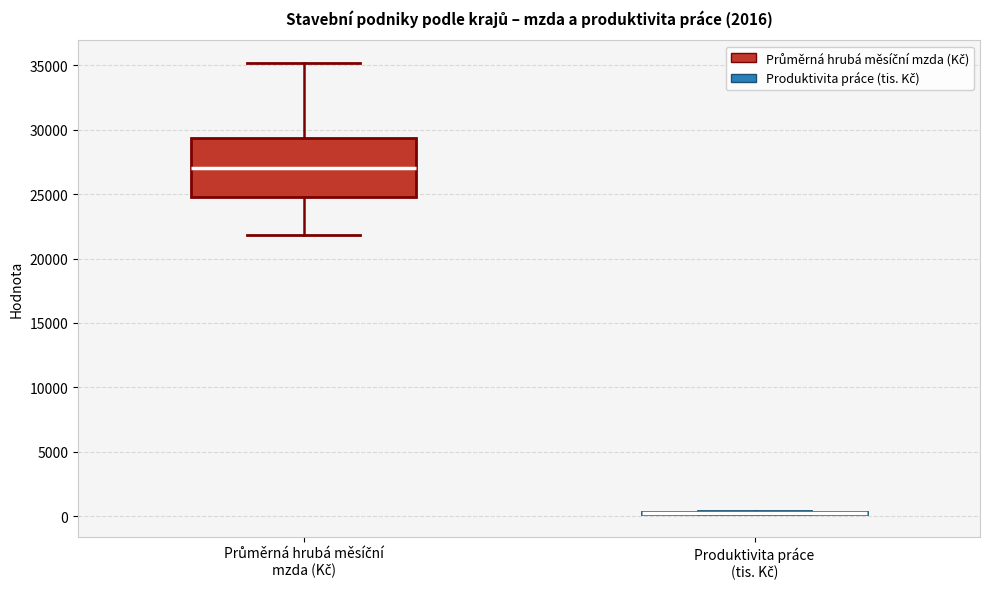

Reading left to right, read every box against the y-axis: the position of its median line, the range the box covers, and the ends of its whiskers. The values are not printed on the chart, so give them approximately, as read against the axis.

Průměrná hrubá měsíční mzda (Kč): median 27000, box 25000 to 29500, whiskers 22000 to 35000
Produktivita práce (tis. Kč): box collapsed to a line at 500, whiskers 0 to 500